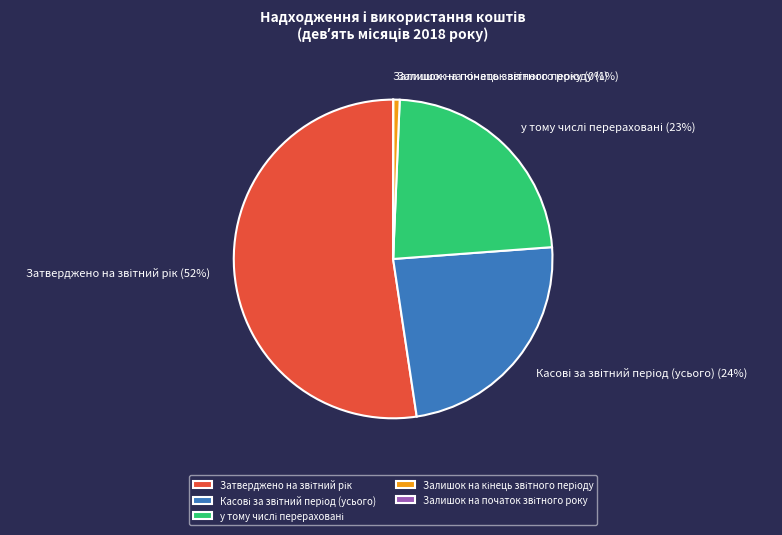

To the nearest percent, what is the average slice percentage?

20%